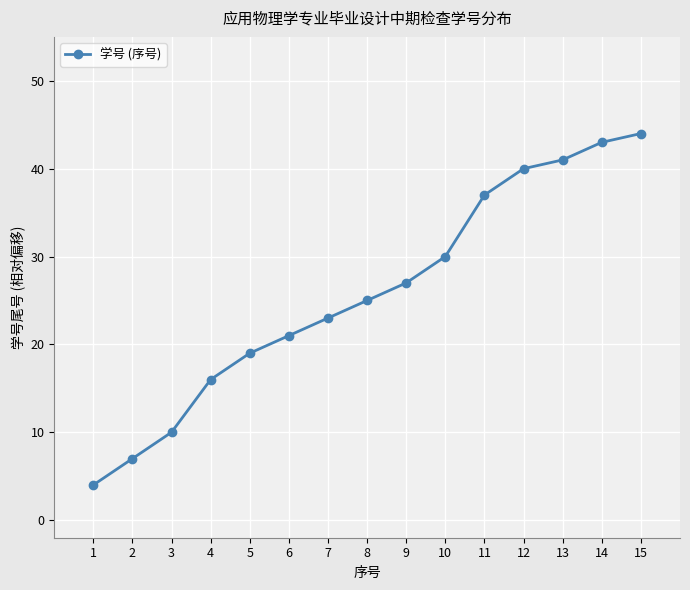

Count the number of categories in the chart.

15